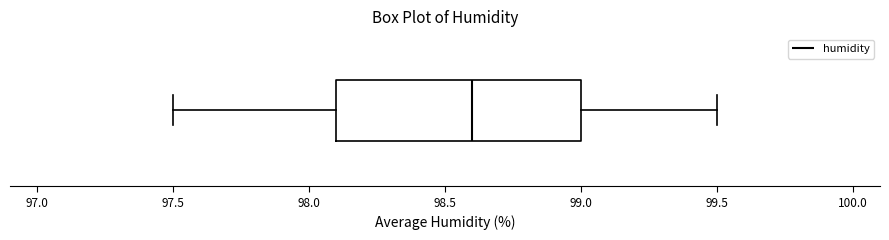

Transcribe this box plot: give where the median line is, the range the box spans, and where the two whiskers end, as read against the x-axis. The values are not printed on the chart, so give them approximately, as read against the axis.

median 98.6, box 98.1 to 99.0, whiskers 97.5 to 99.5